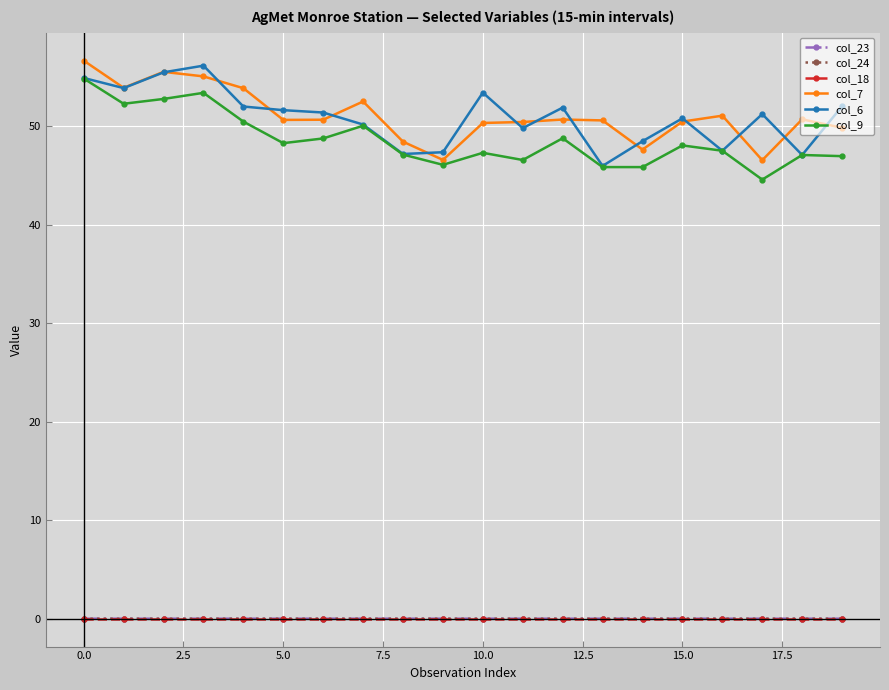

True or false: col_9 and col_18 cross at least once.

False